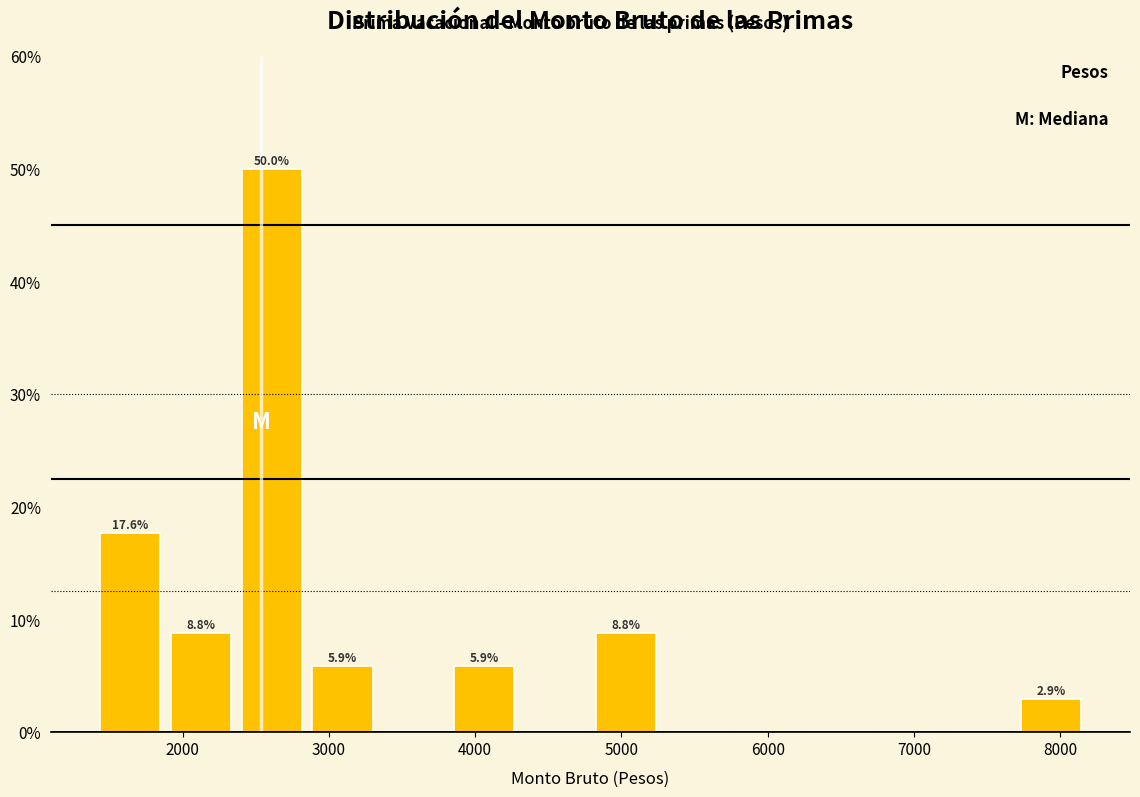

Which range on the x-axis has the tallest bar?

2400 to 2900